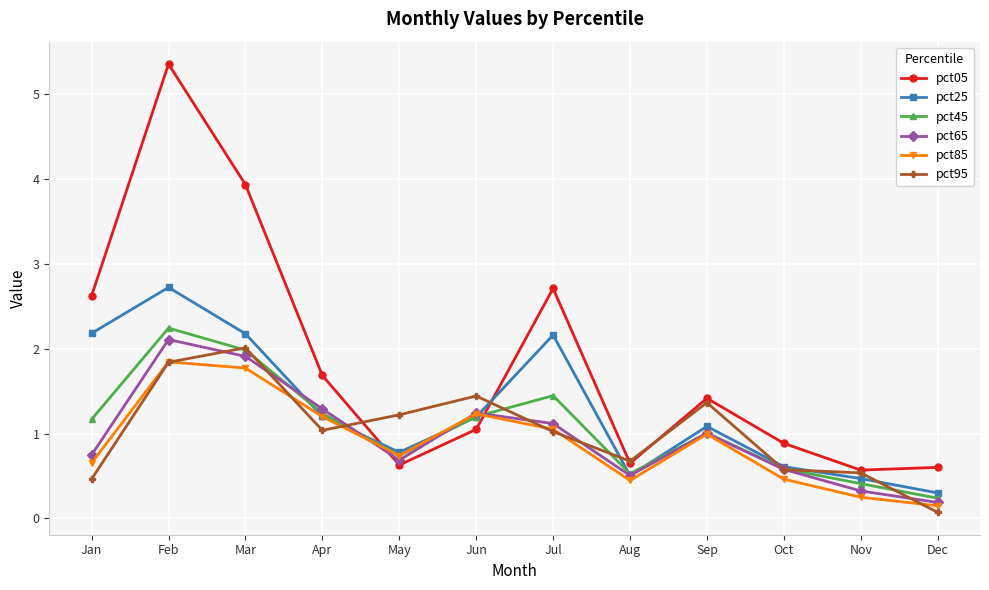

How many lines are shown in the chart?

6